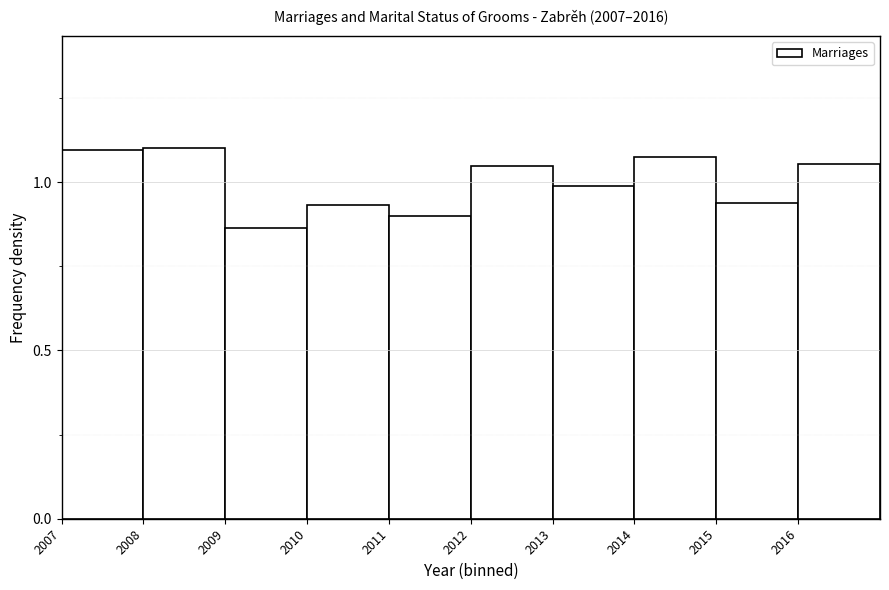

At which label is the value closest to 0?

2009